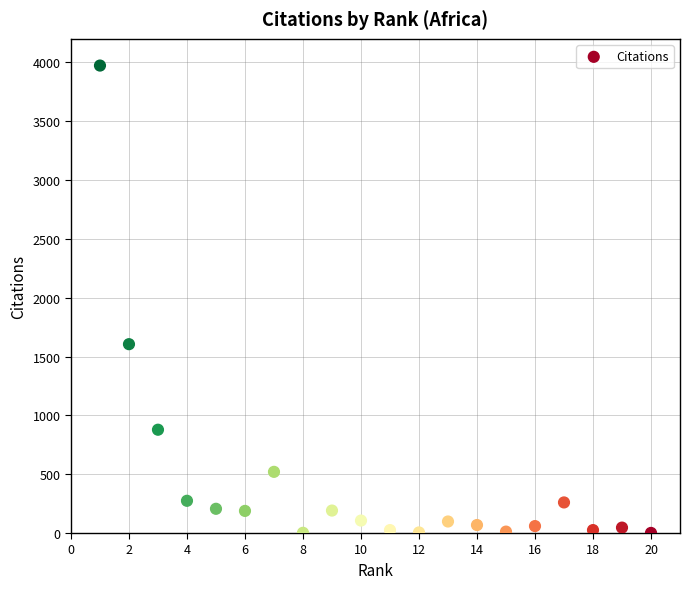

What Y value in the scatter plot is closest to 1987?

1605